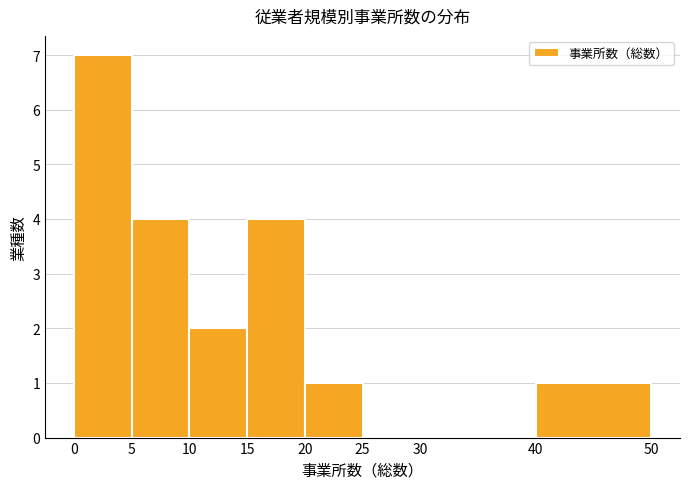

How tall is the bar that spans 15 to 20 on the x-axis? The values are not printed on the chart, so give them approximately, as read against the axis.

4